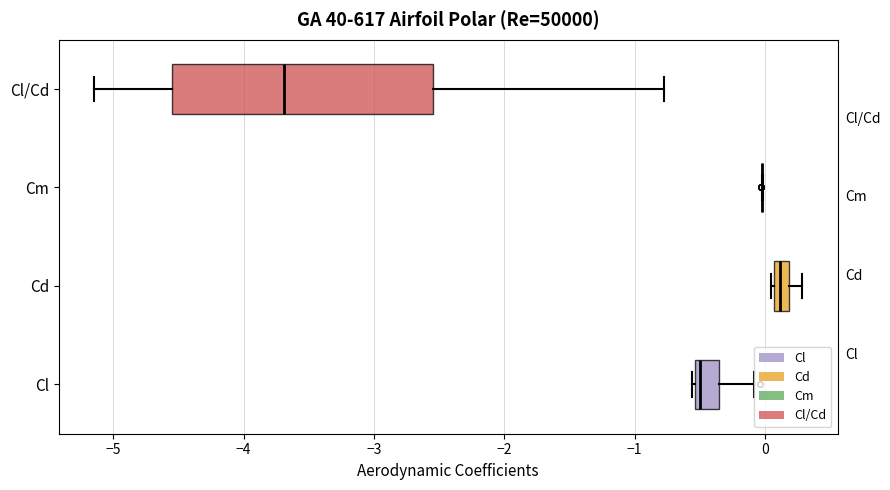

Where is the right edge of the box for Cl on the x-axis? The values are not printed on the chart, so give them approximately, as read against the axis.

-0.3